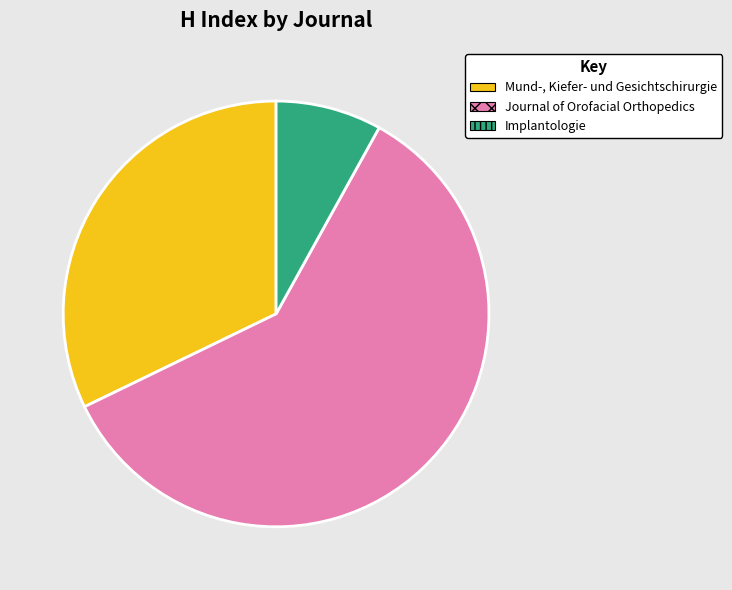

Is the sum of Mund-, Kiefer- und Gesichtschirurgie and Journal of Orofacial Orthopedics greater than half?

Yes